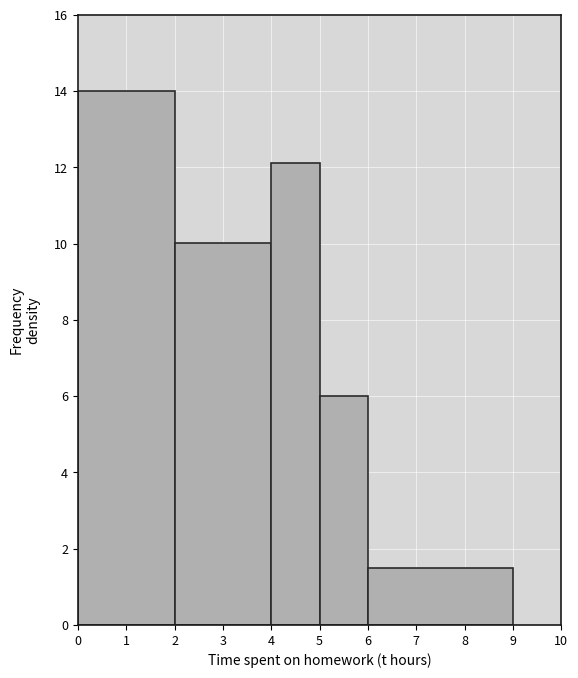

Which range on the x-axis has the tallest bar?

0 to 2